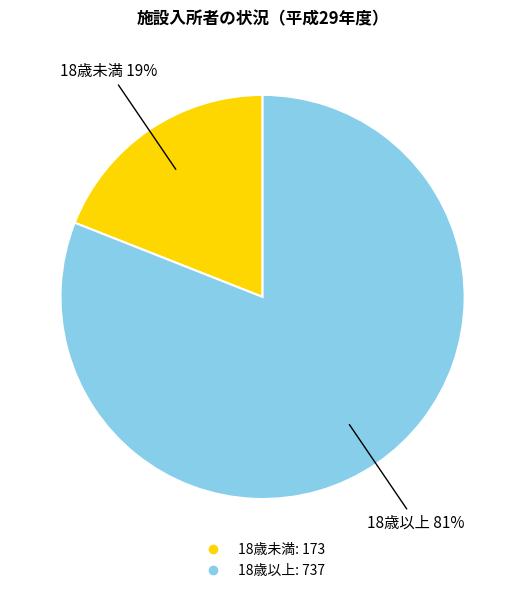

To the nearest percent, what is the difference between the largest and smallest slice percentages?

62%